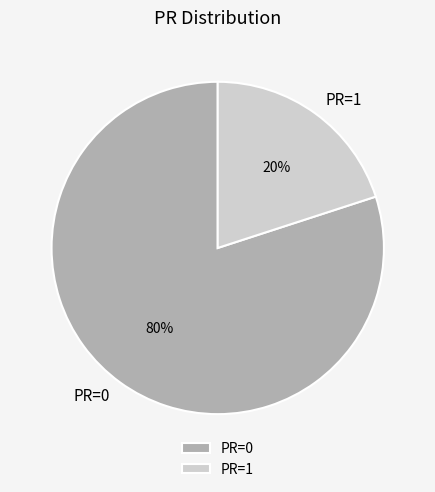

Do PR=0 and PR=1 together represent more than half of the pie?

Yes